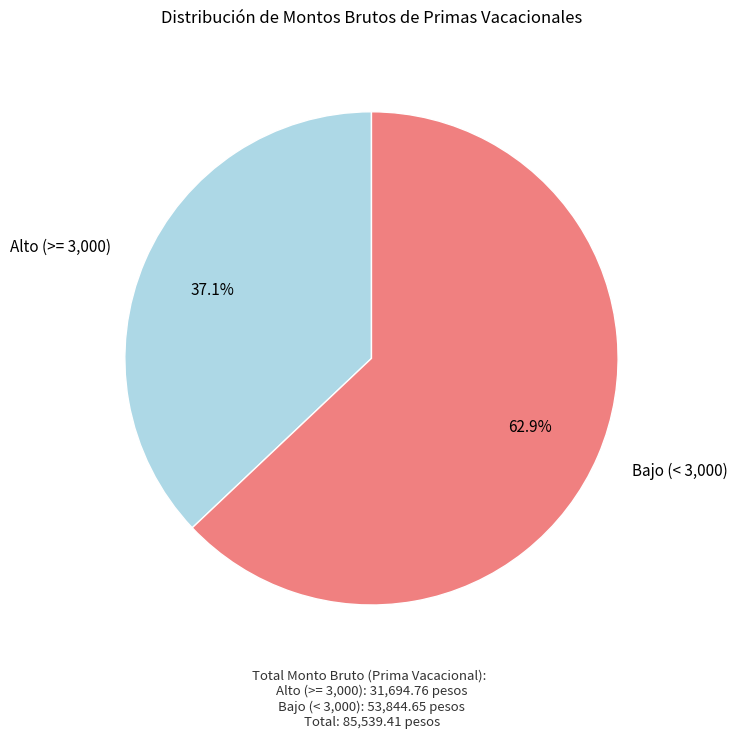

Is there a majority slice in this chart?

Yes